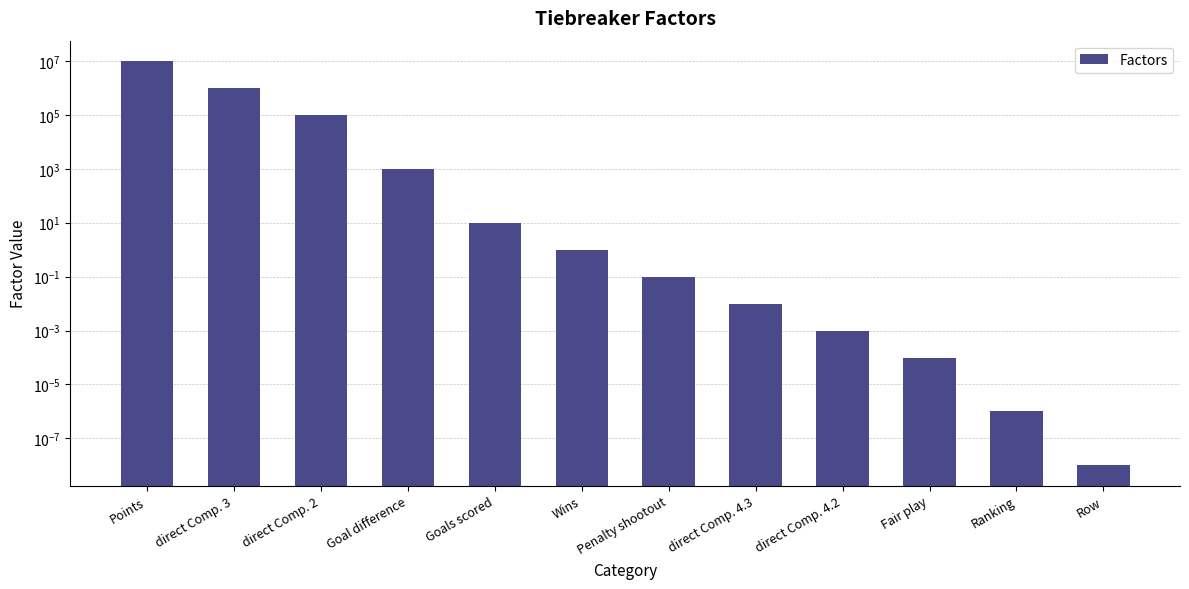

Reading left to right, list all the values displayed in this chart.

10000000.0	1000000.0	100000.0	1000.0	10.0	1.0	0.1	0.0	0.0	0.0	0.0	0.0